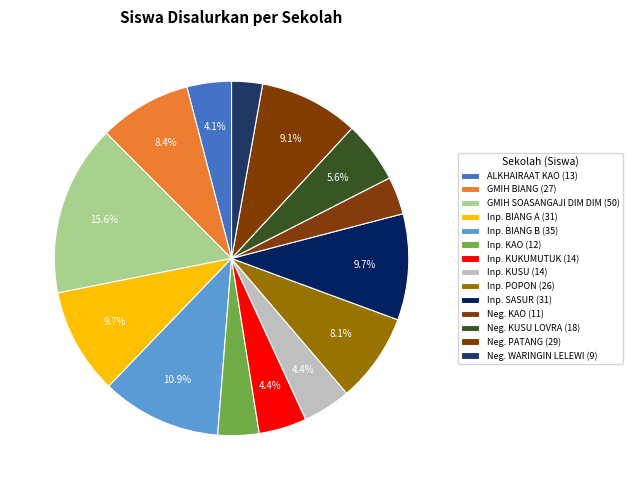

How many segments does this pie chart have?

14